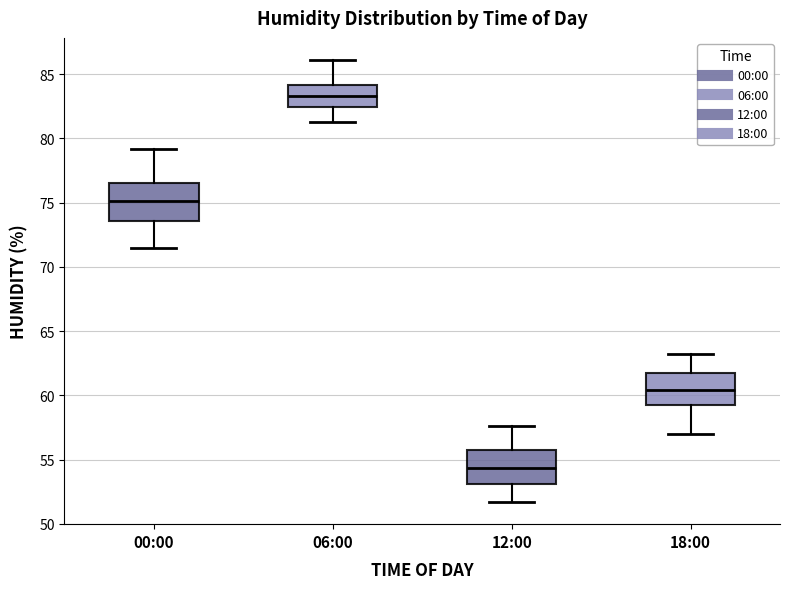

Where does the lower whisker of the box for 12:00 end on the y-axis? The values are not printed on the chart, so give them approximately, as read against the axis.

51.5